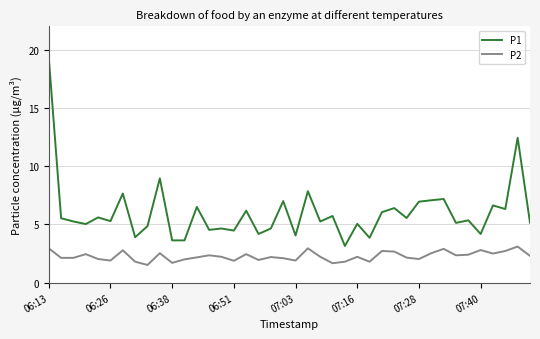

What is the maximum value for P1?

19.3